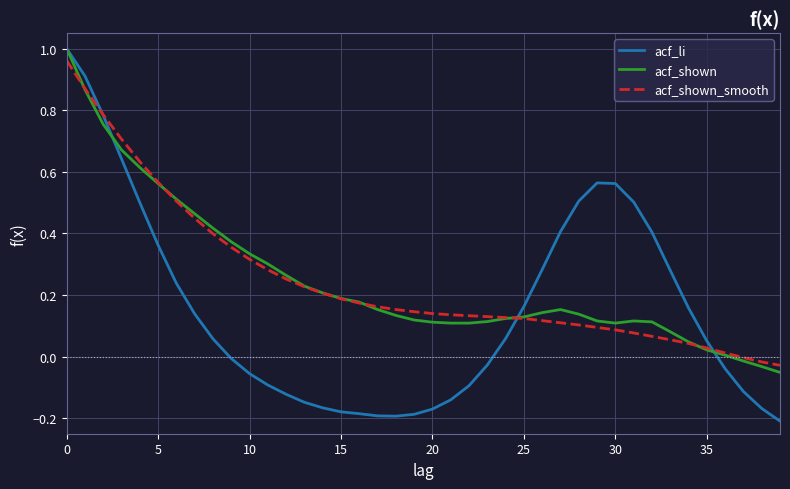

How many distinct data groups are displayed?

3